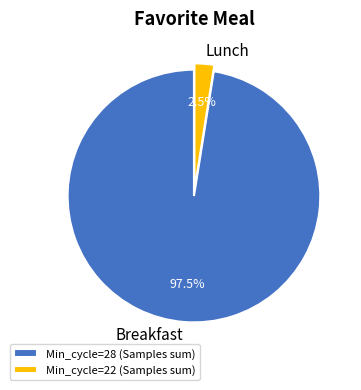

What percentage do Breakfast and Lunch together represent?

100.0%